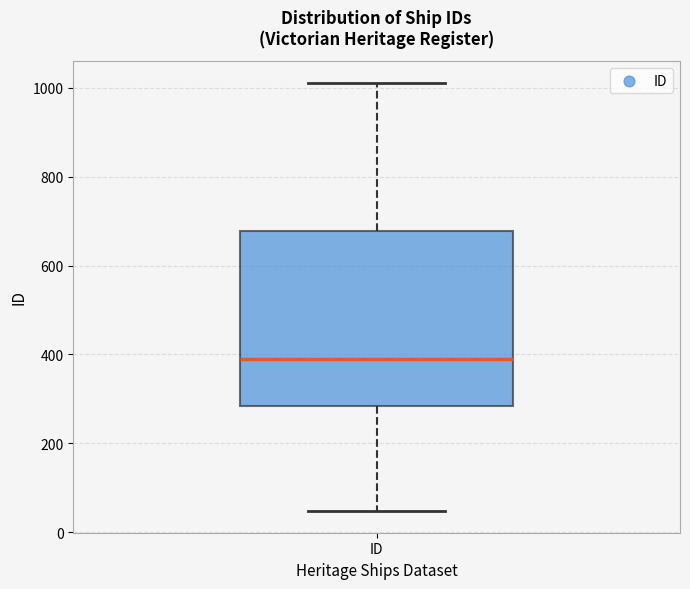

Where is the upper edge of the box for ID on the y-axis? The values are not printed on the chart, so give them approximately, as read against the axis.

680